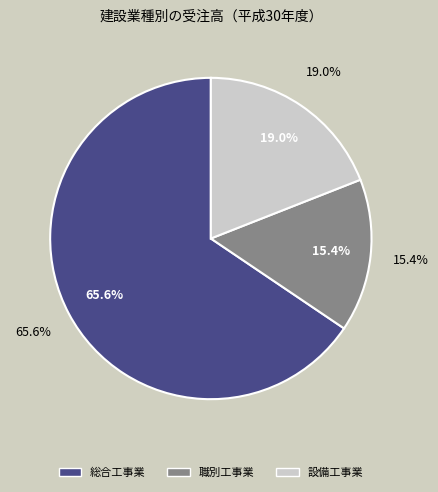

Count the number of slices in the pie.

3